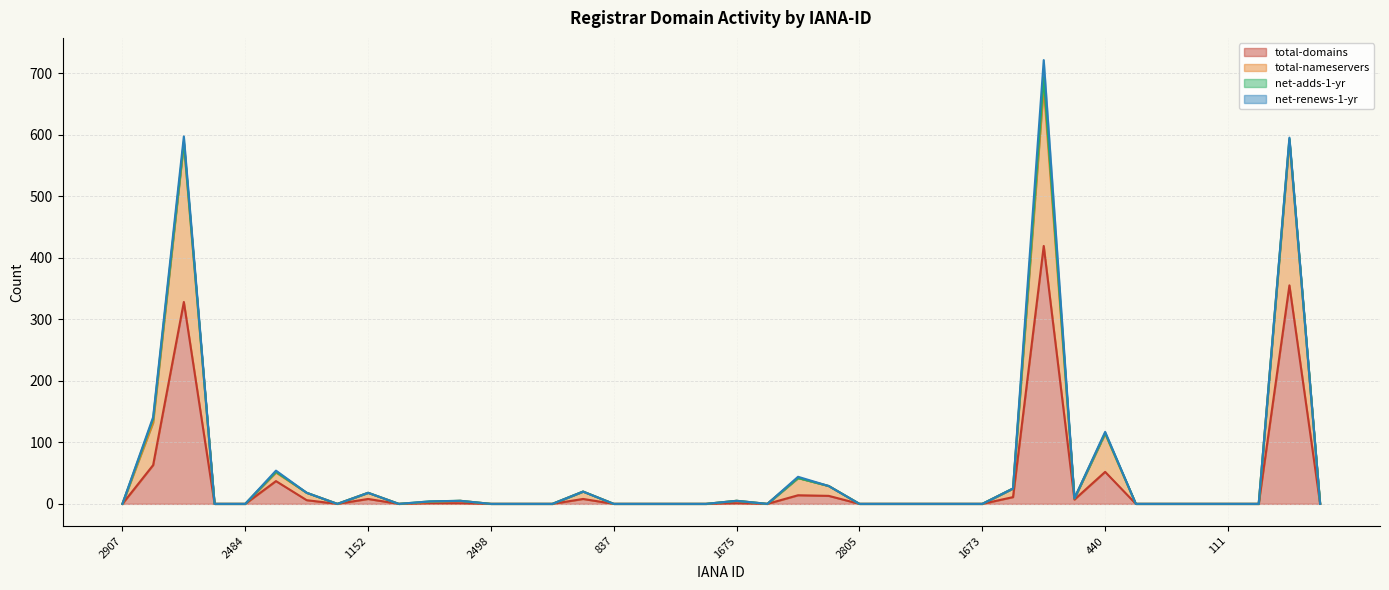

Which category has the highest value in the total-nameservers series?

69